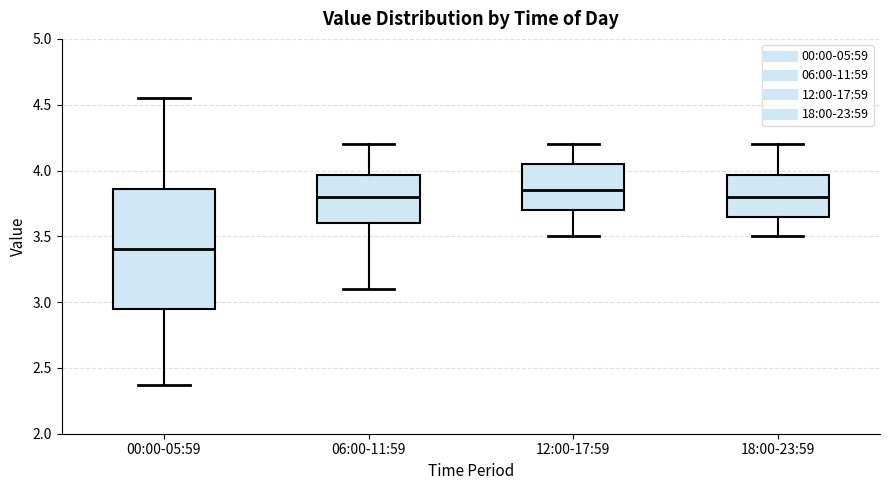

Reading left to right, transcribe this box plot: for each box, give where its median line is, the range the box spans, and where its two whiskers end, as read against the y-axis. The values are not printed on the chart, so give them approximately, as read against the axis.

00:00-05:59: median 3.40, box 2.95 to 3.85, whiskers 2.35 to 4.55
06:00-11:59: median 3.80, box 3.60 to 3.95, whiskers 3.10 to 4.20
12:00-17:59: median 3.85, box 3.70 to 4.05, whiskers 3.50 to 4.20
18:00-23:59: median 3.80, box 3.65 to 3.95, whiskers 3.50 to 4.20